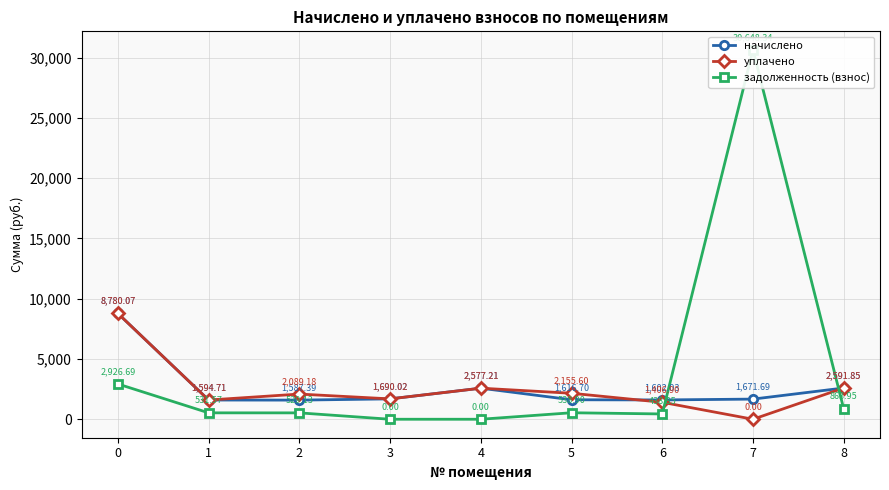

How many values in задолженность (взнос) are above zero?

7